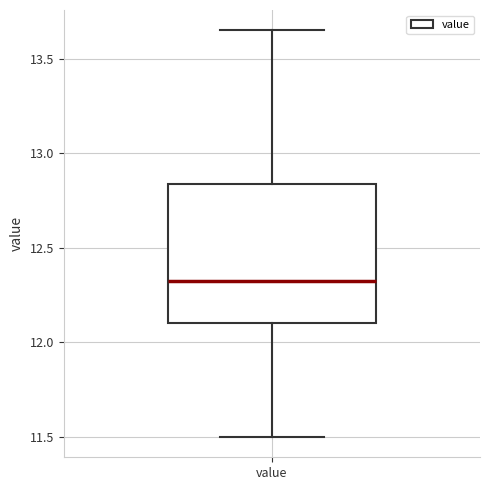

Read this box plot against the y-axis: the position of the median line, the range covered by the box, and the ends of both whiskers. The values are not printed on the chart, so give them approximately, as read against the axis.

median 12.35, box 12.10 to 12.85, whiskers 11.50 to 13.65